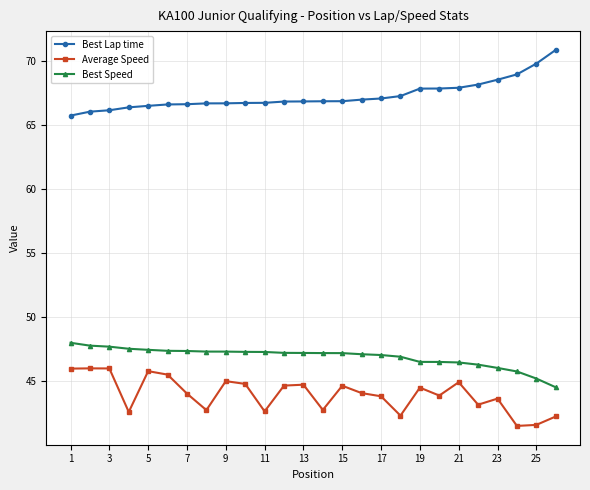

True or false: Best Lap time and Best Speed cross at least once.

False